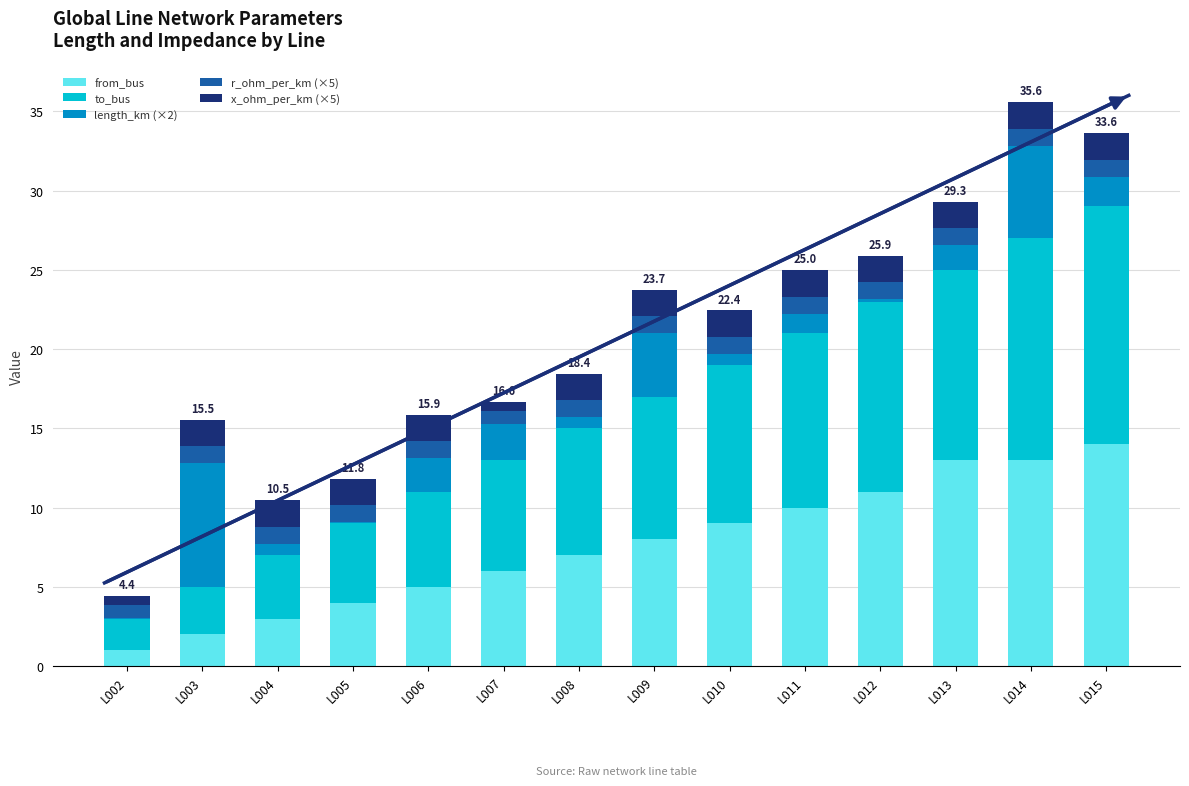

How many data points does each series have?

14